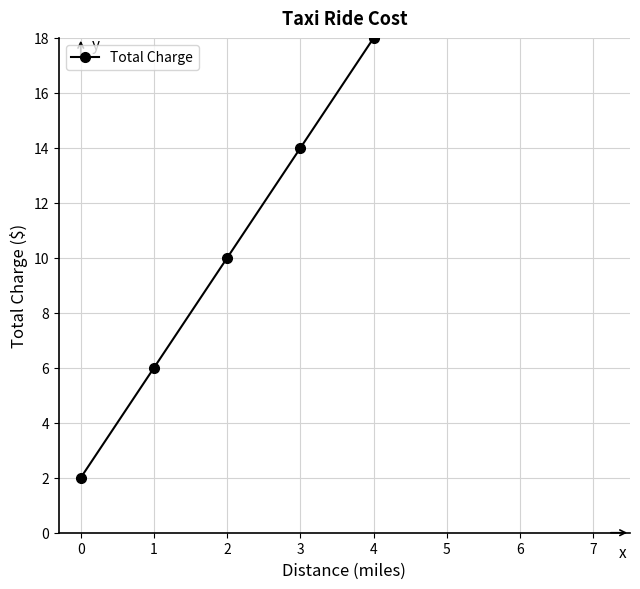

List the labels in order of value, largest first.

4, 3, 2, 1, 0